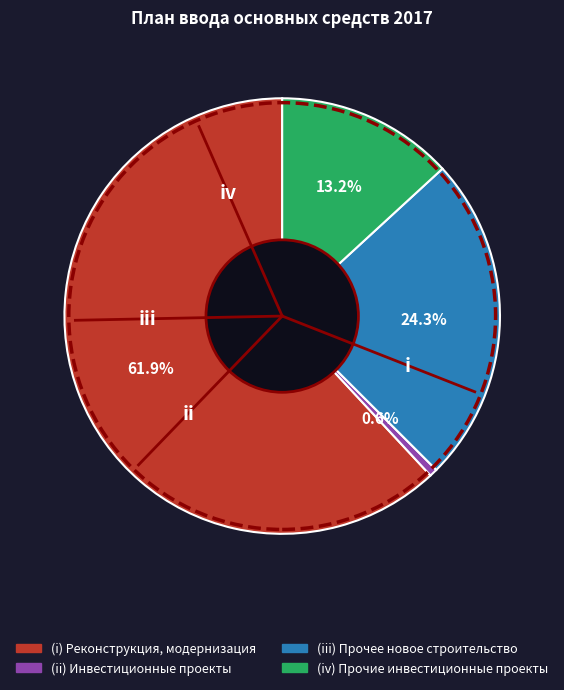

Is there a majority slice in this chart?

Yes